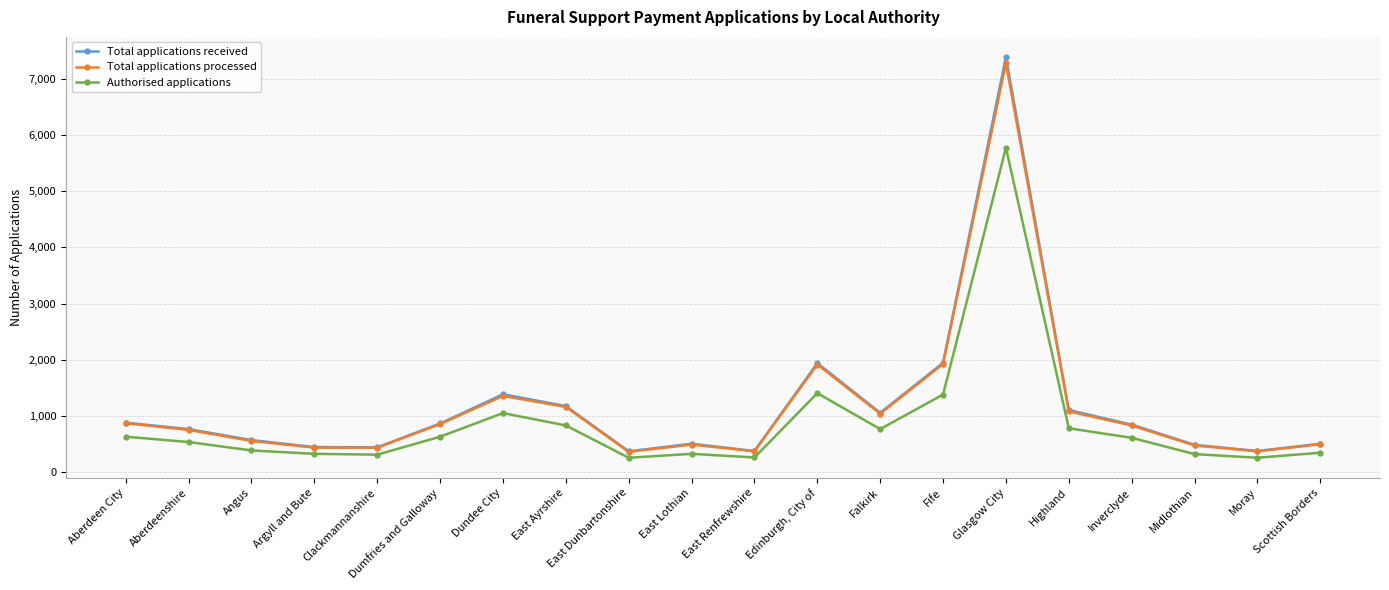

What position from the left is Clackmannanshire?

5